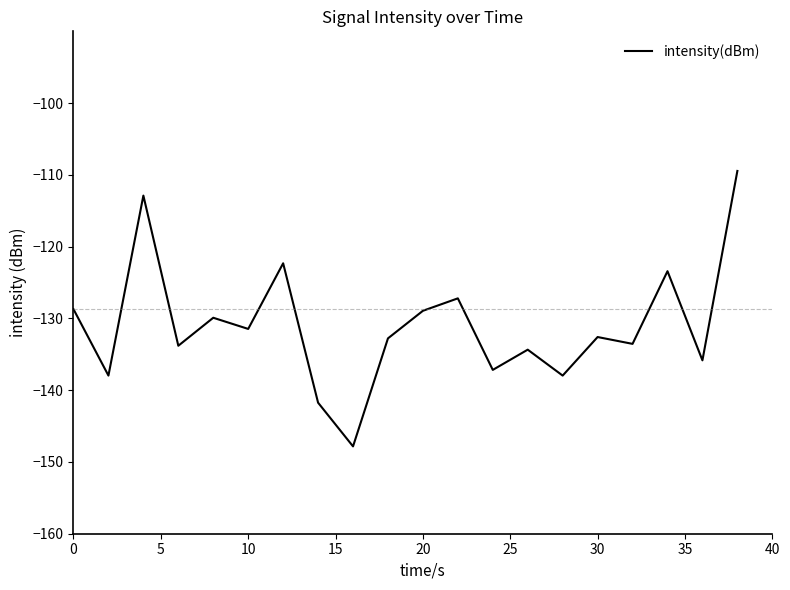

What is the minimum value shown in the chart?

-147.8